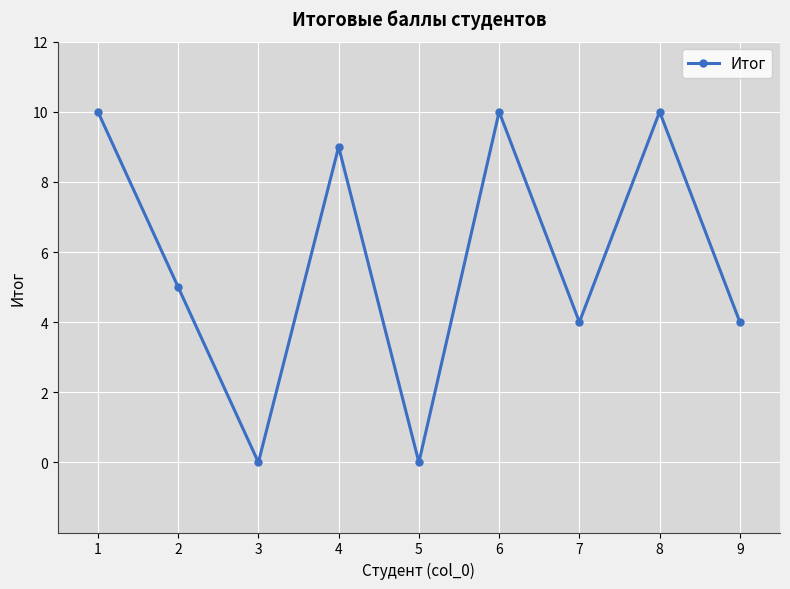

True or false: there are more than 2 points higher than both neighbors.

True